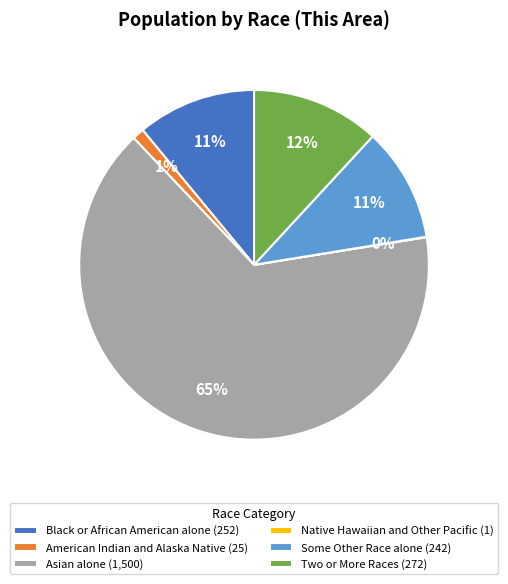

To the nearest percent, what is the average slice percentage?

17%